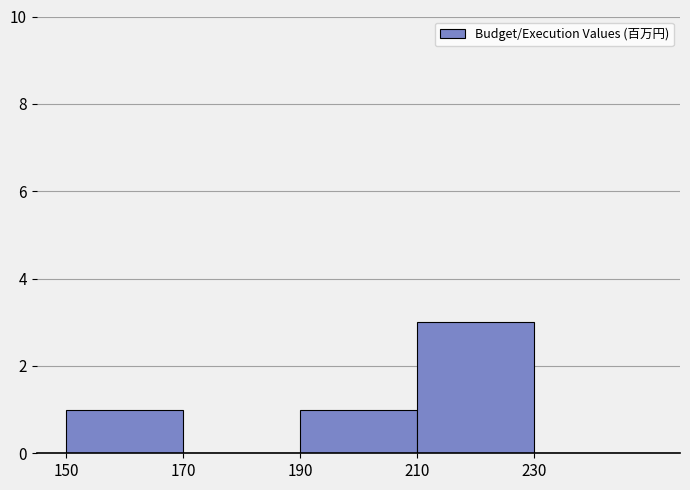

Reading left to right, list every bar in this chart as the range it spans on the x-axis followed by its height. The values are not printed on the chart, so give them approximately, as read against the axis.

150 to 170: 1
170 to 190: 0
190 to 210: 1
210 to 230: 3
230 to 250: 0